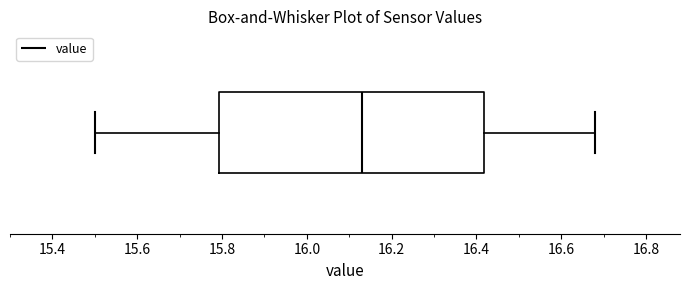

Transcribe this box plot: give where the median line is, the range the box spans, and where the two whiskers end, as read against the x-axis. The values are not printed on the chart, so give them approximately, as read against the axis.

median 16.14, box 15.80 to 16.42, whiskers 15.50 to 16.68